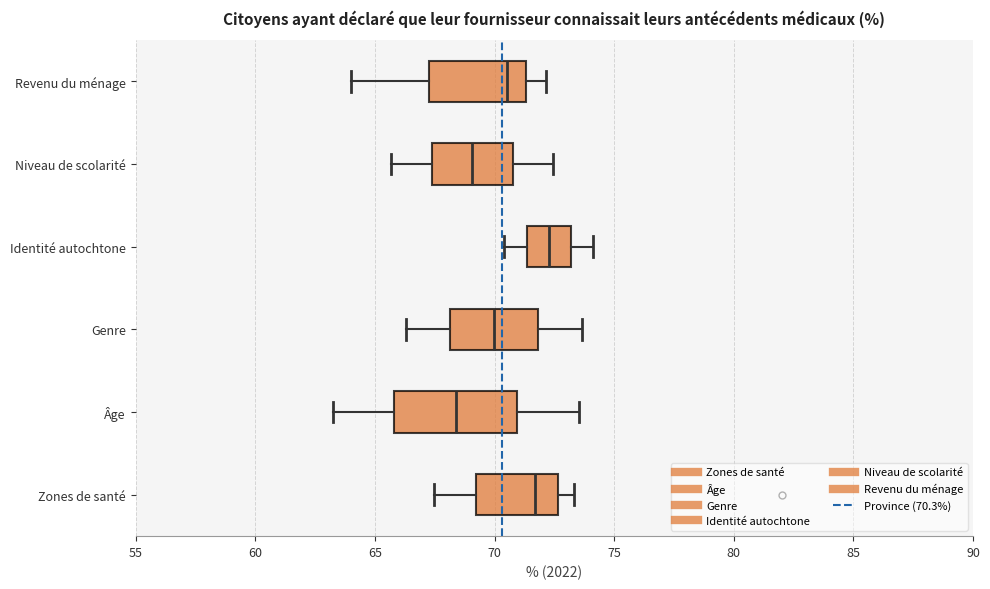

Reading bottom to top, read every box against the x-axis: the position of its median line, the range the box covers, and the ends of its whiskers. The values are not printed on the chart, so give them approximately, as read against the axis.

Zones de santé: median 71.5, box 69.0 to 72.5, whiskers 67.5 to 73.5
Âge: median 68.5, box 66.0 to 71.0, whiskers 63.0 to 73.5
Genre: median 70.0, box 68.0 to 72.0, whiskers 66.5 to 73.5
Identité autochtone: median 72.5, box 71.5 to 73.0, whiskers 70.5 to 74.0
Niveau de scolarité: median 69.0, box 67.5 to 71.0, whiskers 65.5 to 72.5
Revenu du ménage: median 70.5, box 67.0 to 71.5, whiskers 64.0 to 72.0